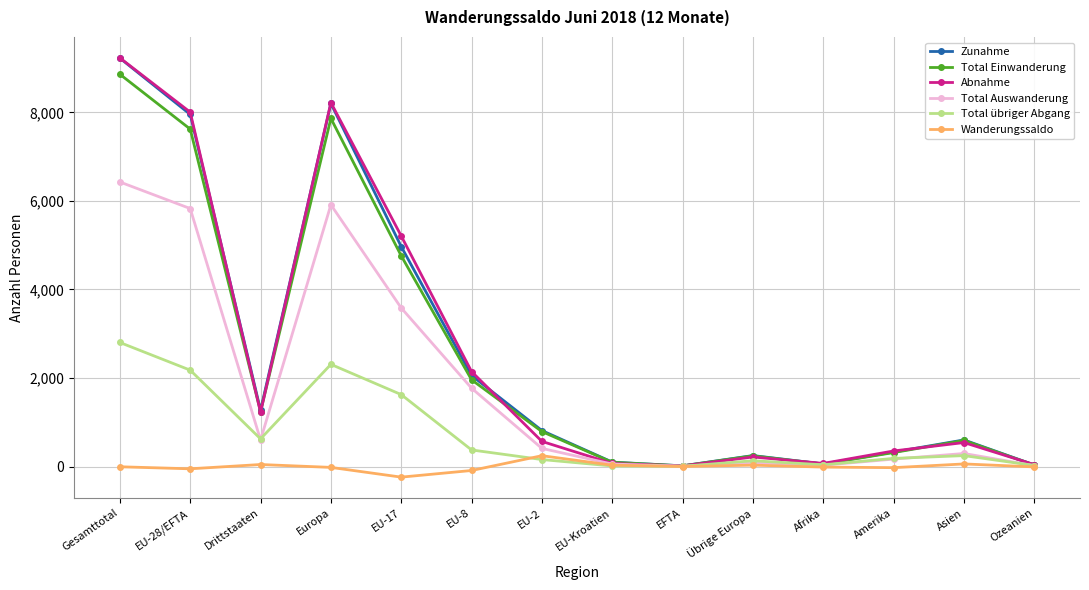

True or false: Total übriger Abgang and Wanderungssaldo intersect in this chart.

True